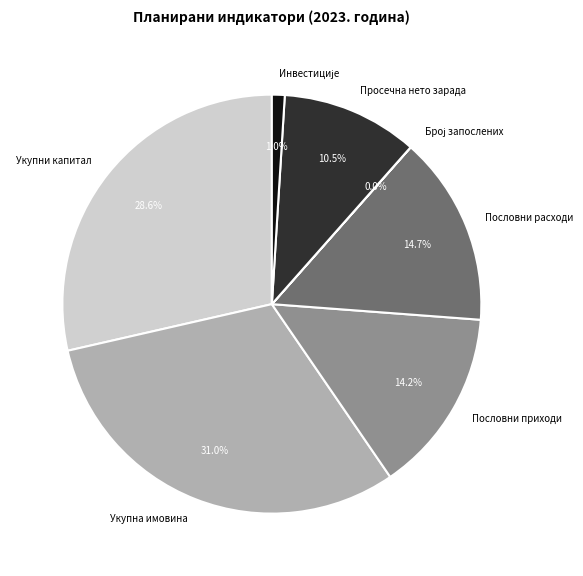

Between Просечна нето зарада and Укупна имовина, which is larger?

Укупна имовина